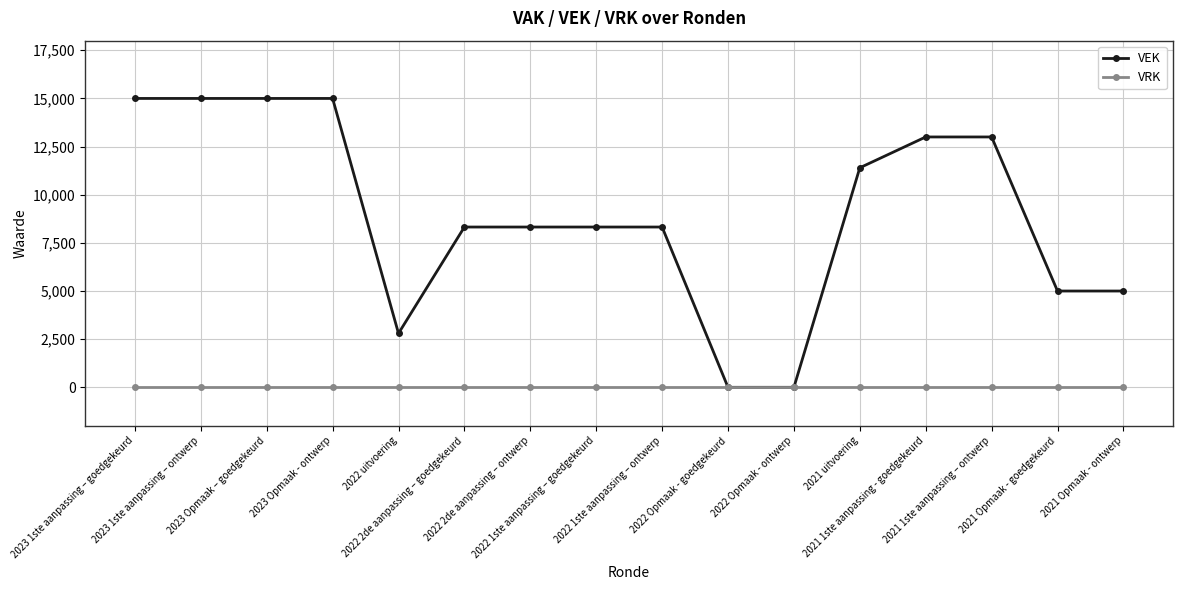

Which series has the largest total across all categories?

VEK